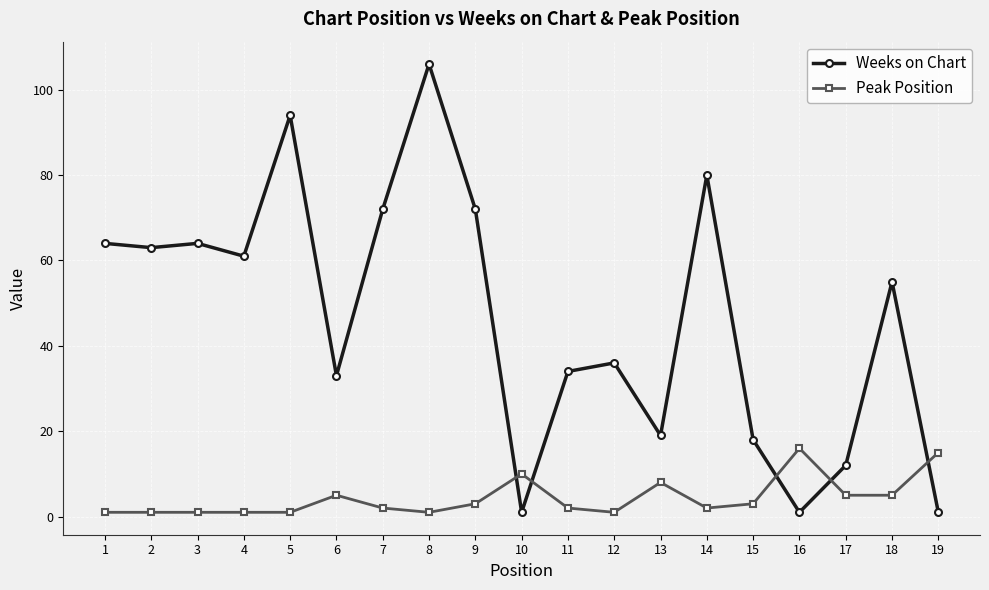

Reading left to right, what are all the values shown in this chart?

Weeks on Chart: 1=64	2=63	3=64	4=61	5=94	6=33	7=72	8=106	9=72	10=1	11=34	12=36	13=19	14=80	15=18	16=1	17=12	18=55	19=1
Peak Position: 1=1	2=1	3=1	4=1	5=1	6=5	7=2	8=1	9=3	10=10	11=2	12=1	13=8	14=2	15=3	16=16	17=5	18=5	19=15